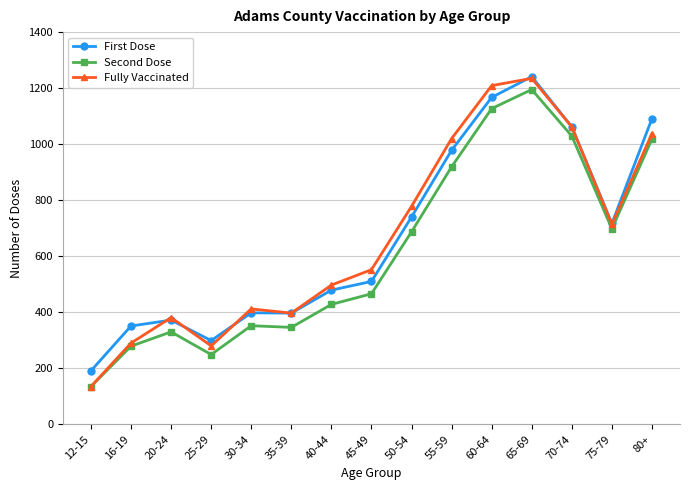

True or false: First Dose and Fully Vaccinated cross at least once.

True